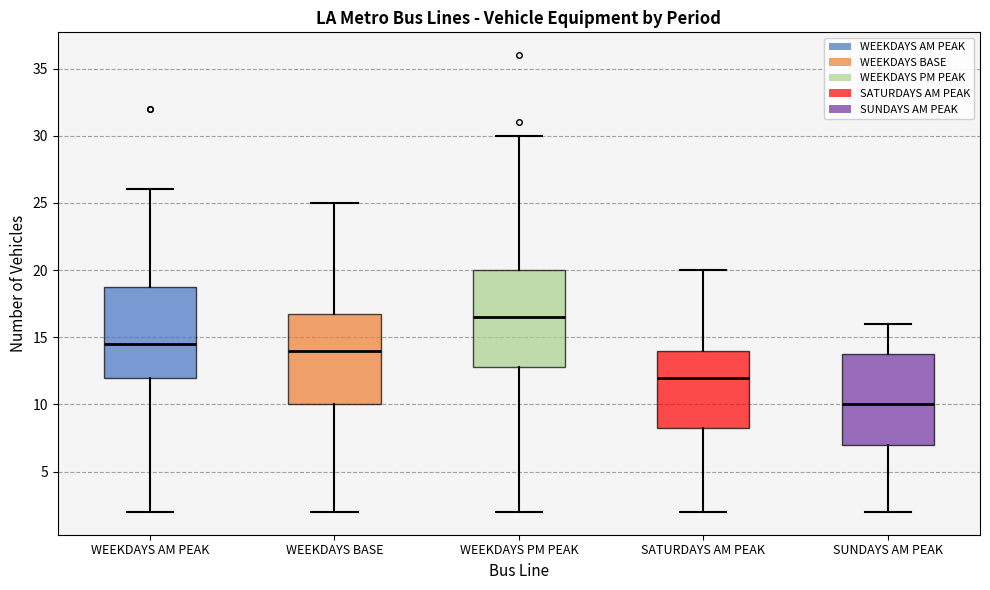

Which box's median line is the highest?

WEEKDAYS PM PEAK